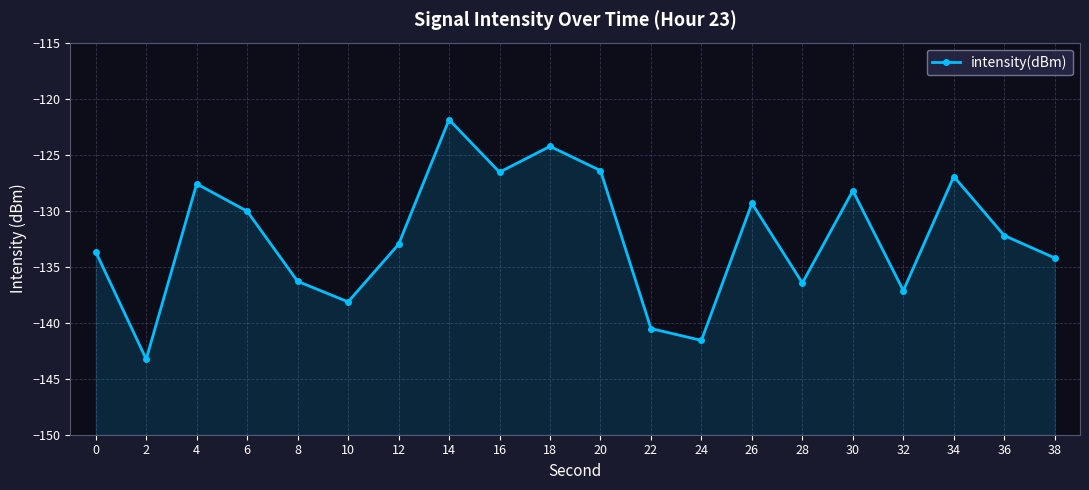

Which has a higher value, 18 or 38?

18